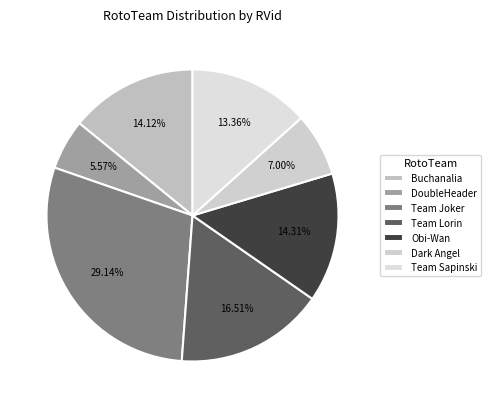

Count the number of slices in the pie.

7